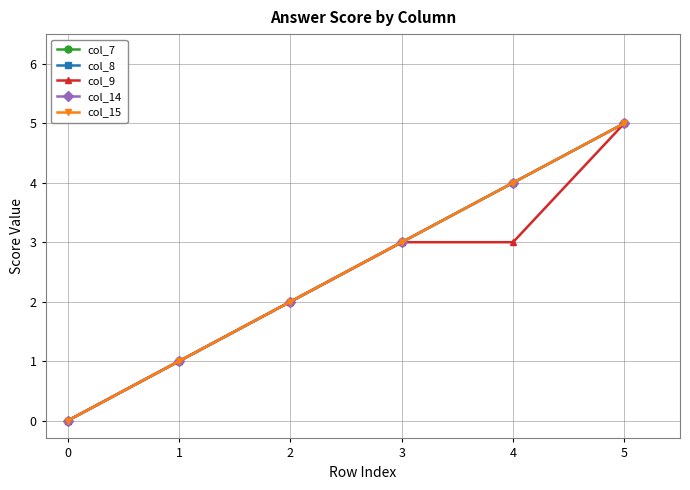

Is this an area chart (filled region under the line)?

No